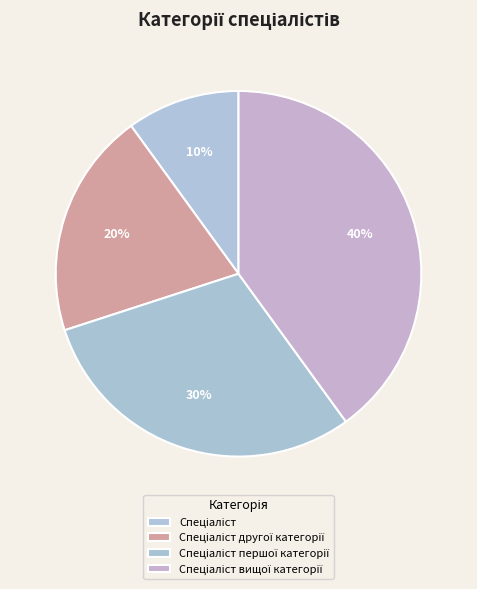

How many segments does this pie chart have?

4